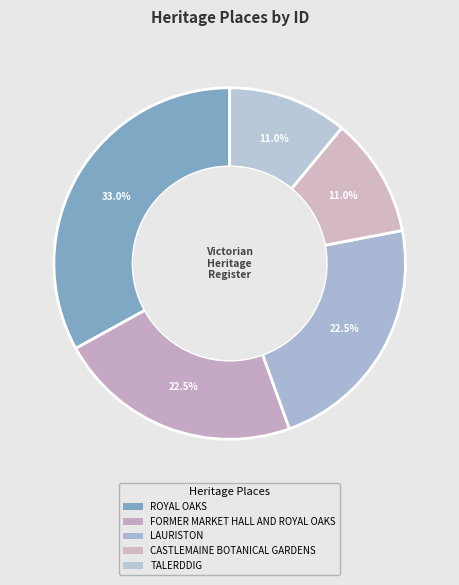

Approximately how many times larger is the value at CASTLEMAINE BOTANICAL GARDENS compared to ROYAL OAKS?

0.3